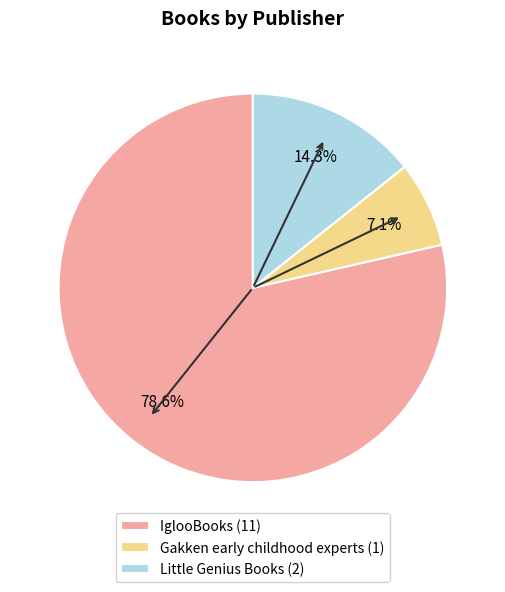

How many segments does this pie chart have?

3